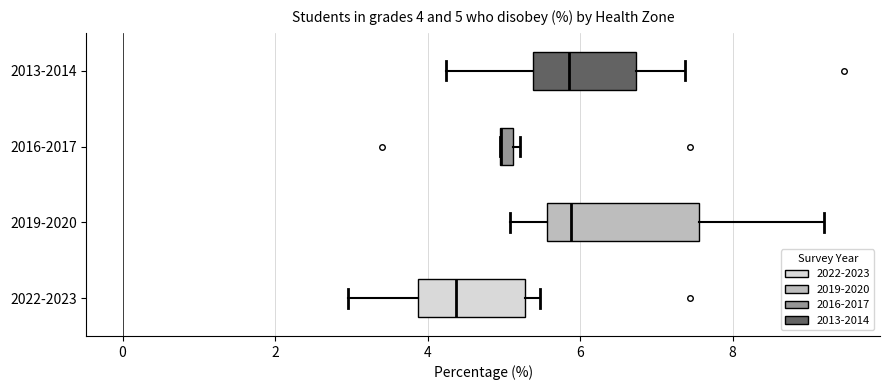

Which box is the widest, from its left edge to its right edge?

2019-2020